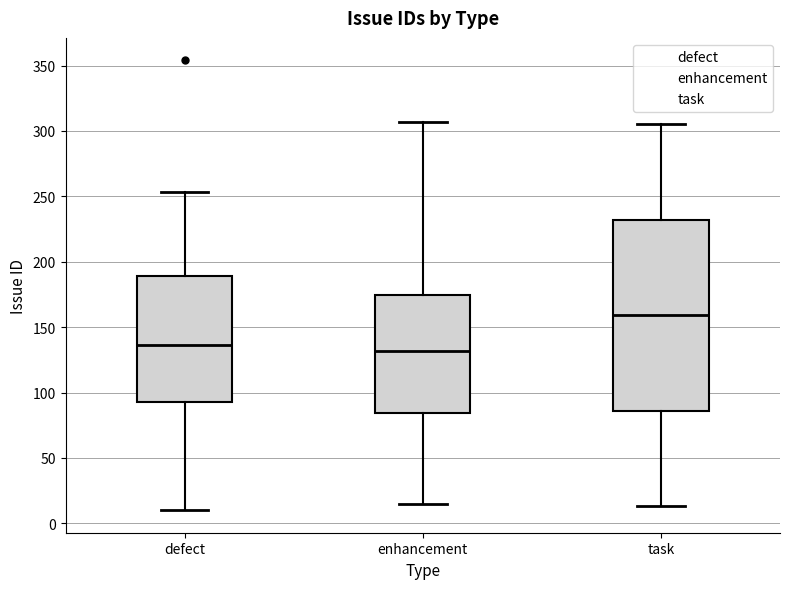

Which box's median line is the highest?

task